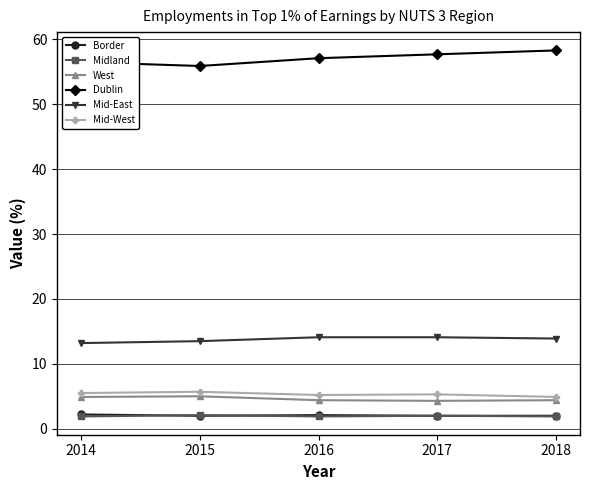

What is the lowest value of the Mid-West series?

4.9